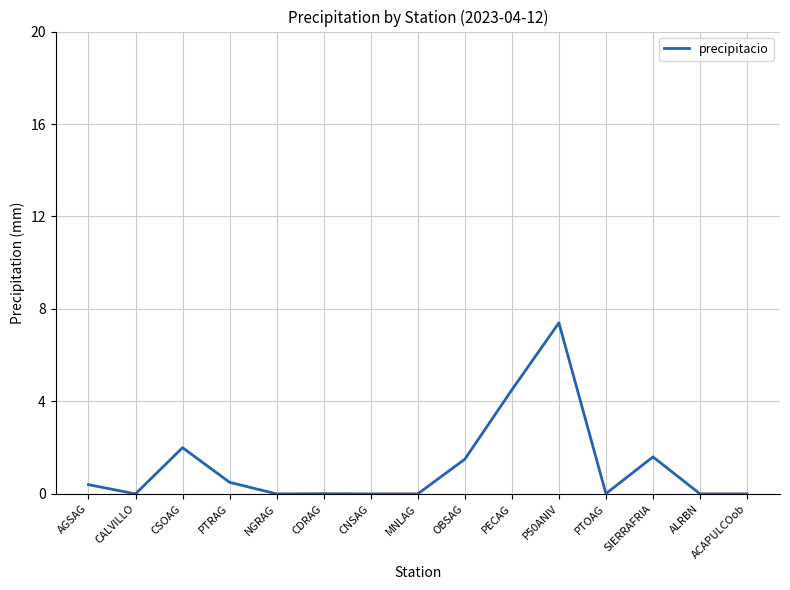

What is the difference between the second highest and minimum values?

4.5